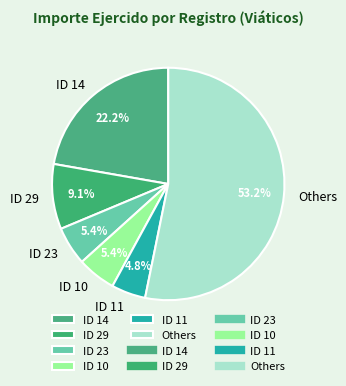

How many slices are in this pie chart?

6